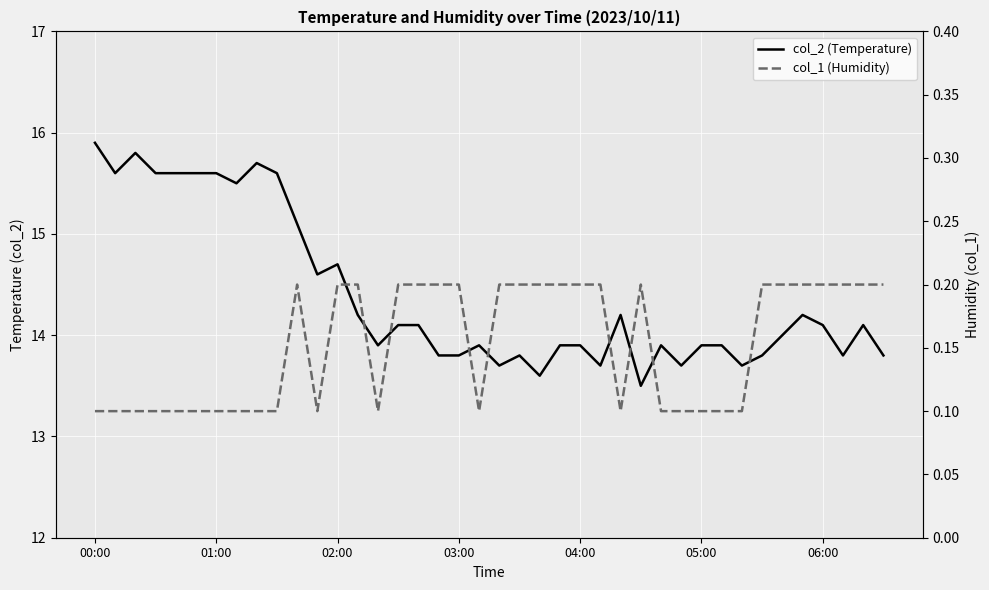

Is the value of col_1 (Humidity) at 33 greater than the value of col_2 (Temperature) at 39?

No